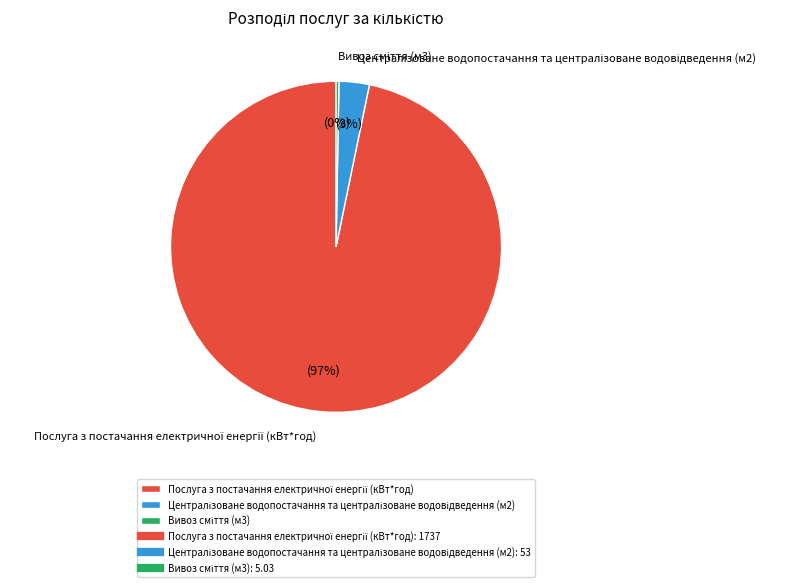

To the nearest percent, what is the average slice percentage?

33%